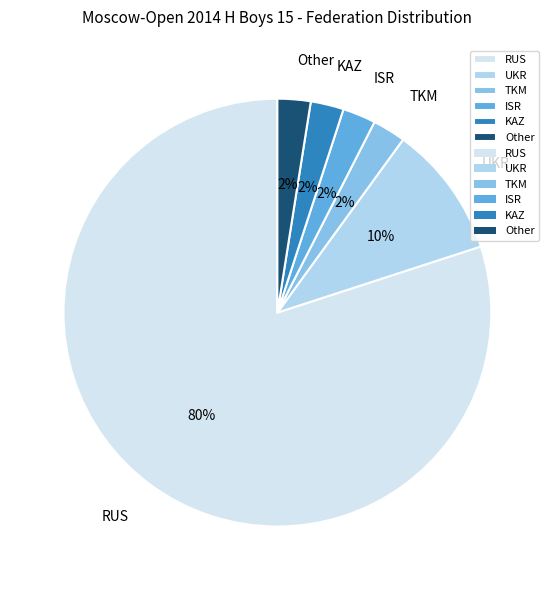

Which slice is the largest?

RUS